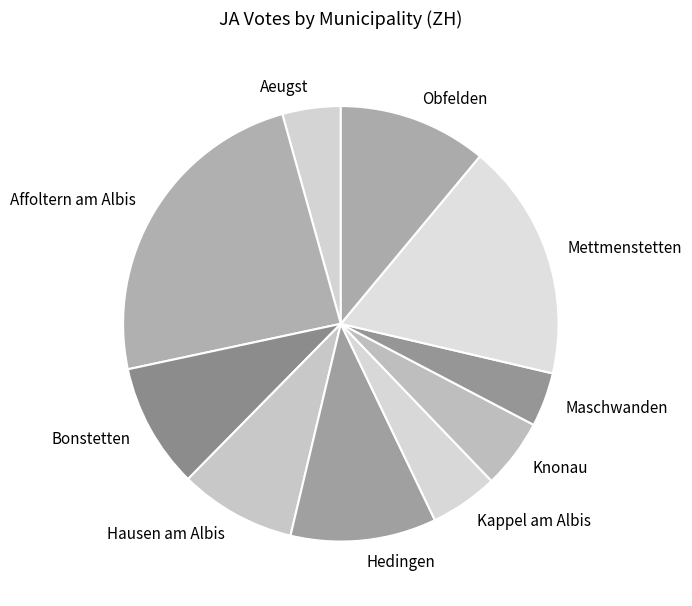

Between Bonstetten and Hausen am Albis, which is larger?

Bonstetten